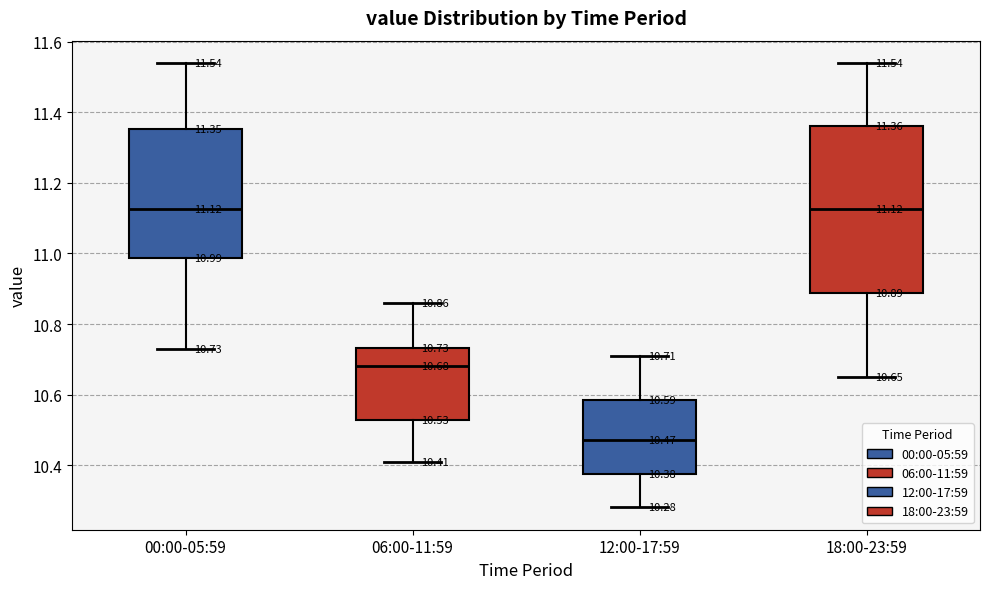

Comparing the boxes themselves (not the whiskers), which one is the tallest?

18:00-23:59